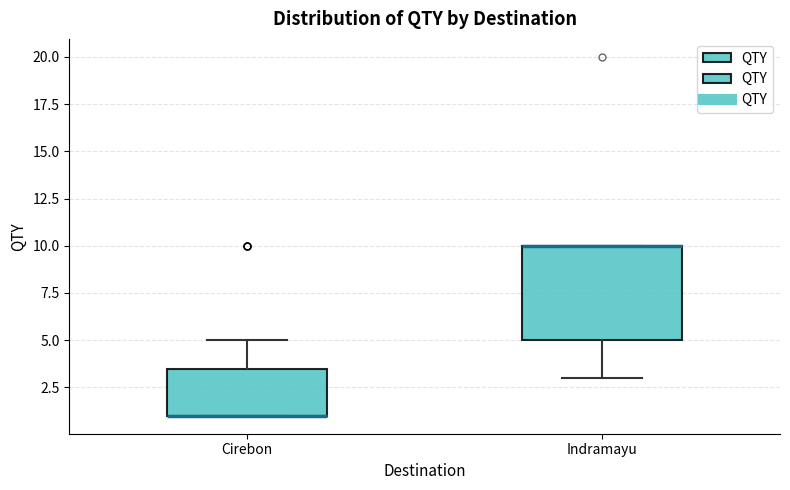

Reading left to right, transcribe this box plot: for each box, give where its median line is, the range the box spans, and where its two whiskers end, as read against the y-axis. The values are not printed on the chart, so give them approximately, as read against the axis.

Cirebon: median 1.0 (drawn on the box's lower edge), box 1.0 to 3.5, whiskers 1.0 to 5.0
Indramayu: median 10.0 (drawn on the box's upper edge), box 5.0 to 10.0, whiskers 3.0 to 10.0